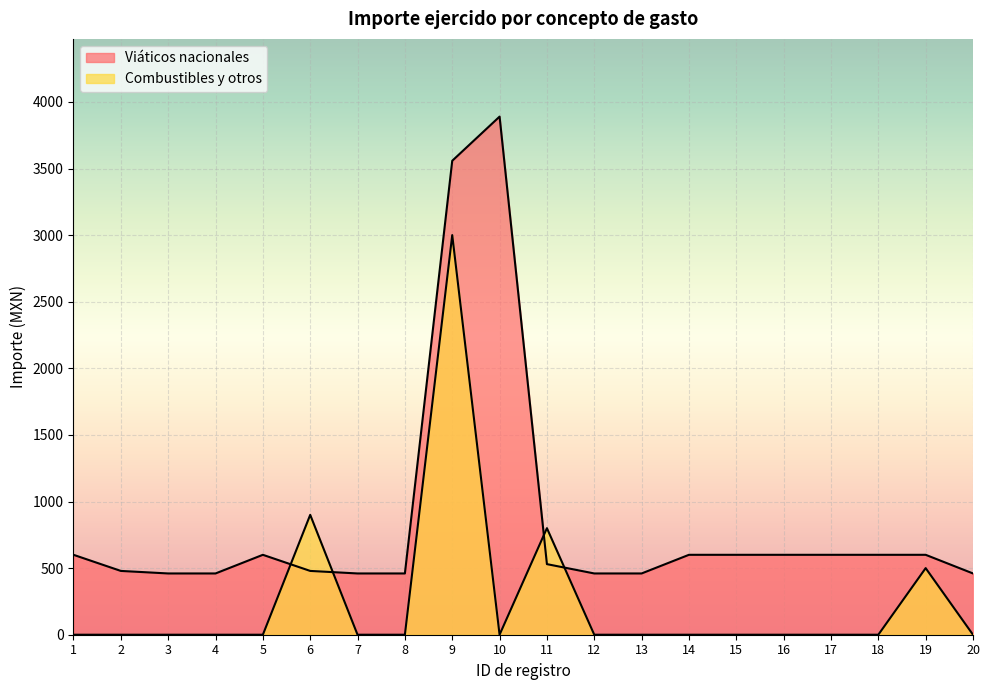

Reading right to left, extract all data points from this chart.

Viáticos nacionales: 460.0	600.0	600.0	600.0	600.0	600.0	600.0	460.0	460.0	530.0	3890.0	3558.5	460.0	460.0	479.0	600.0	460.0	460.0	479.0	600.0
Combustibles y otros: 0.0	500.0	0.0	0.0	0.0	0.0	0.0	0.0	0.0	800.0	0.0	3000.3	0.0	0.0	900.0	0.0	0.0	0.0	0.0	0.0